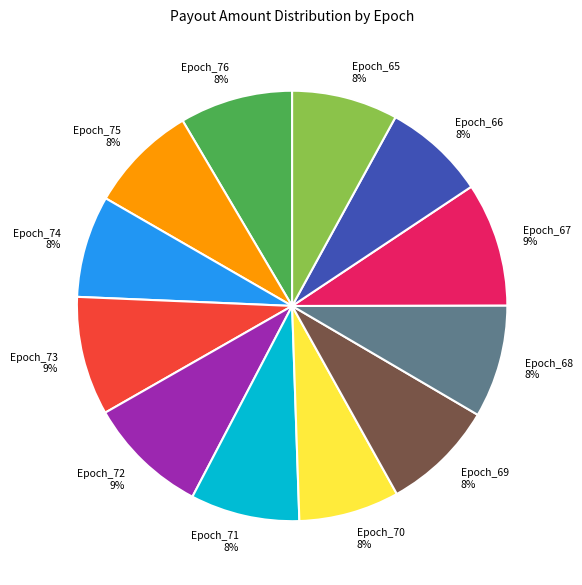

Is the sum of Epoch_72 and Epoch_69 greater than half?

No